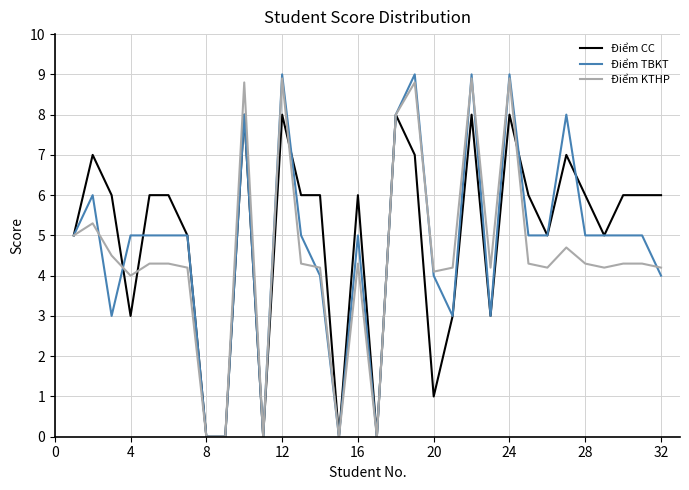

Which series has the widest spread of values?

Điểm TBKT